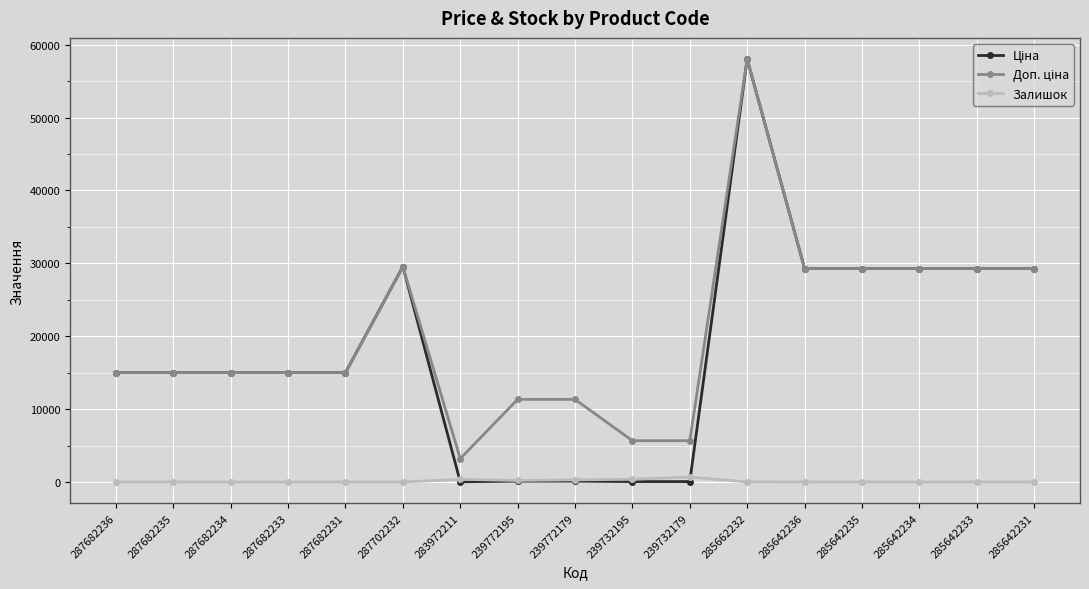

At which category is the sum across all series the highest?

285662232